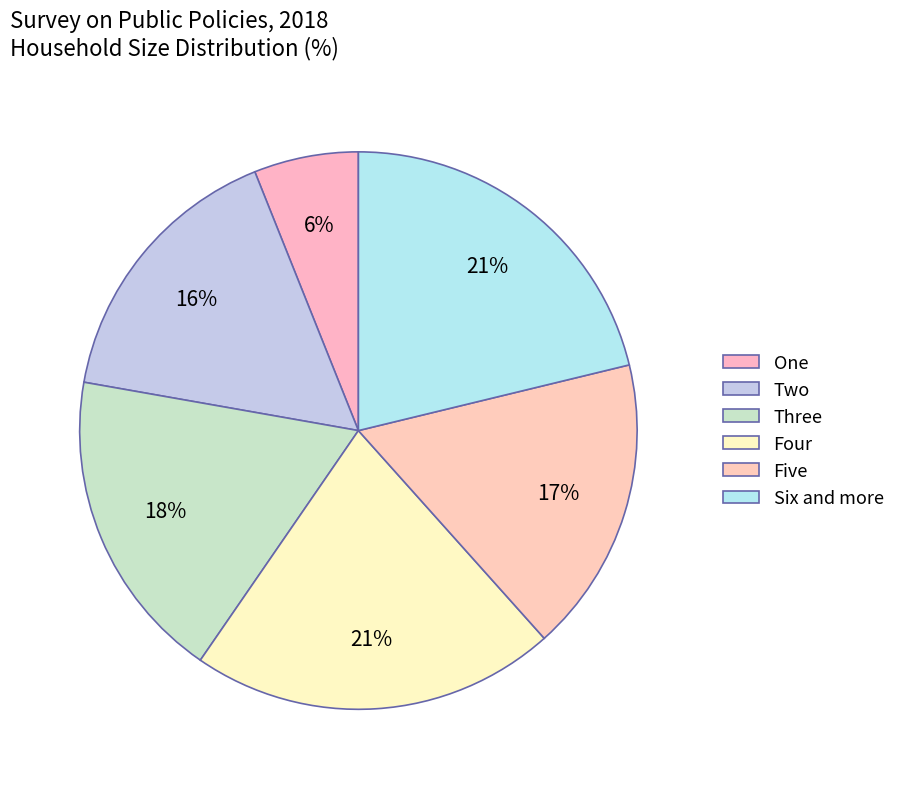

What percentage is the Five slice, to the nearest percent?

17%